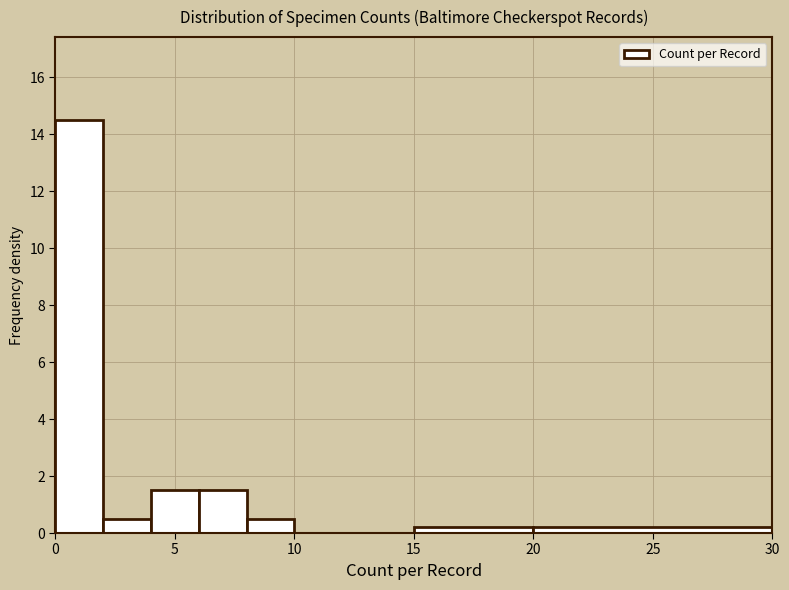

What is the height of the bar covering 6 to 8 on the x-axis? The values are not printed on the chart, so give them approximately, as read against the axis.

1.6